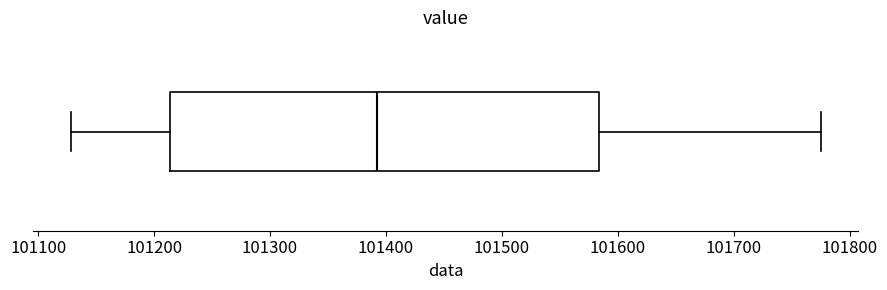

Transcribe this box plot: give where the median line is, the range the box spans, and where the two whiskers end, as read against the x-axis. The values are not printed on the chart, so give them approximately, as read against the axis.

median 101390, box 101210 to 101580, whiskers 101130 to 101780